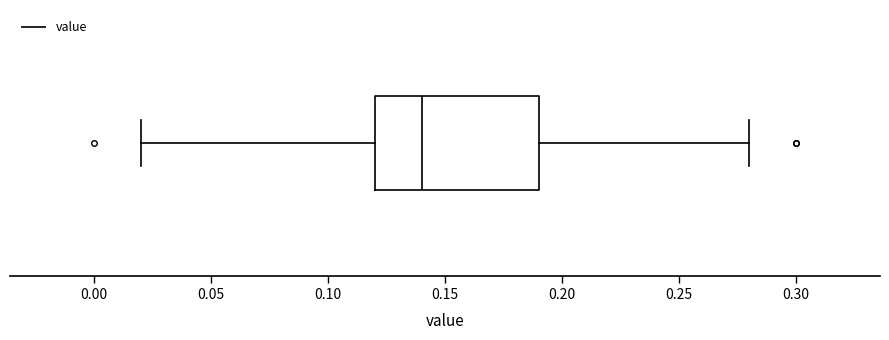

Read this box plot against the x-axis: the position of the median line, the range covered by the box, and the ends of both whiskers. The values are not printed on the chart, so give them approximately, as read against the axis.

median 0.14, box 0.12 to 0.19, whiskers 0.02 to 0.28